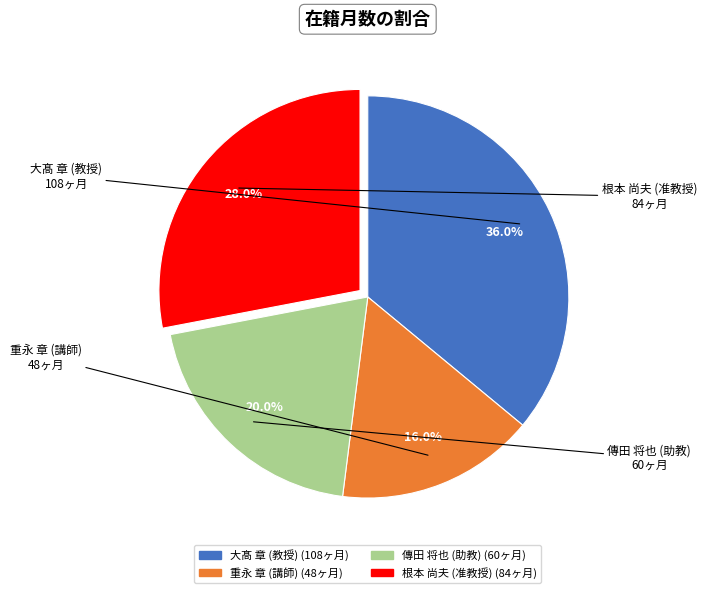

What portion of the pie excludes 大髙 章 (教授)?

64.0%